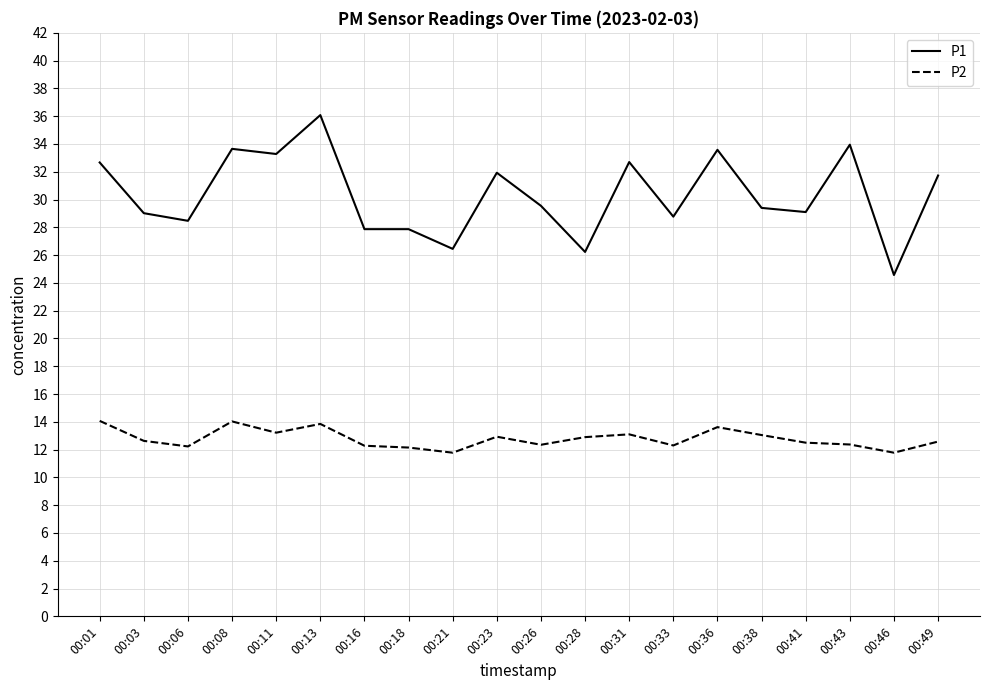

Is the value of P2 at 00:18 greater than the value of P1 at 00:18?

No